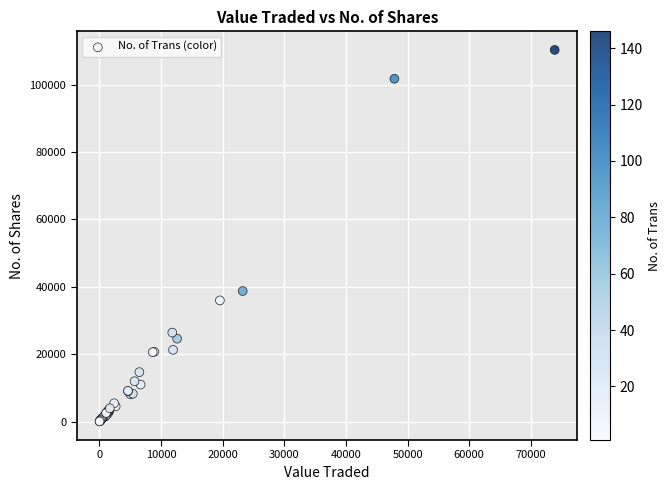

What Y value in the scatter plot is closest to 55163?

38738